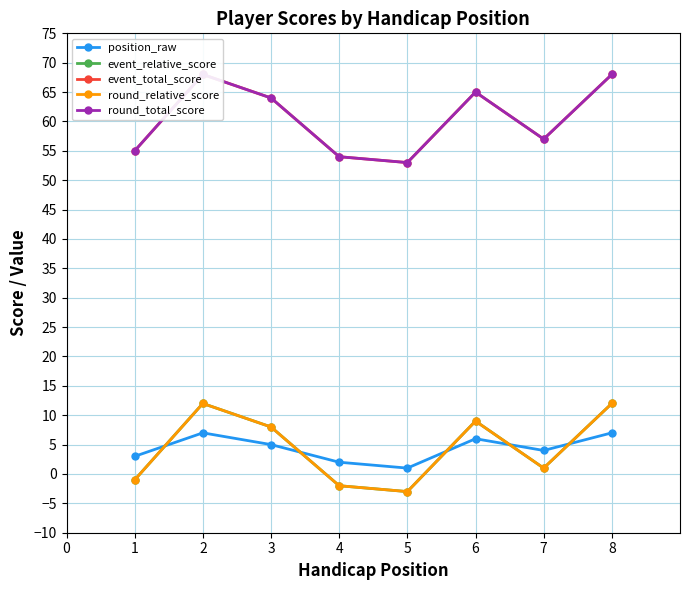

At which label is event_relative_score closest to 4?

7